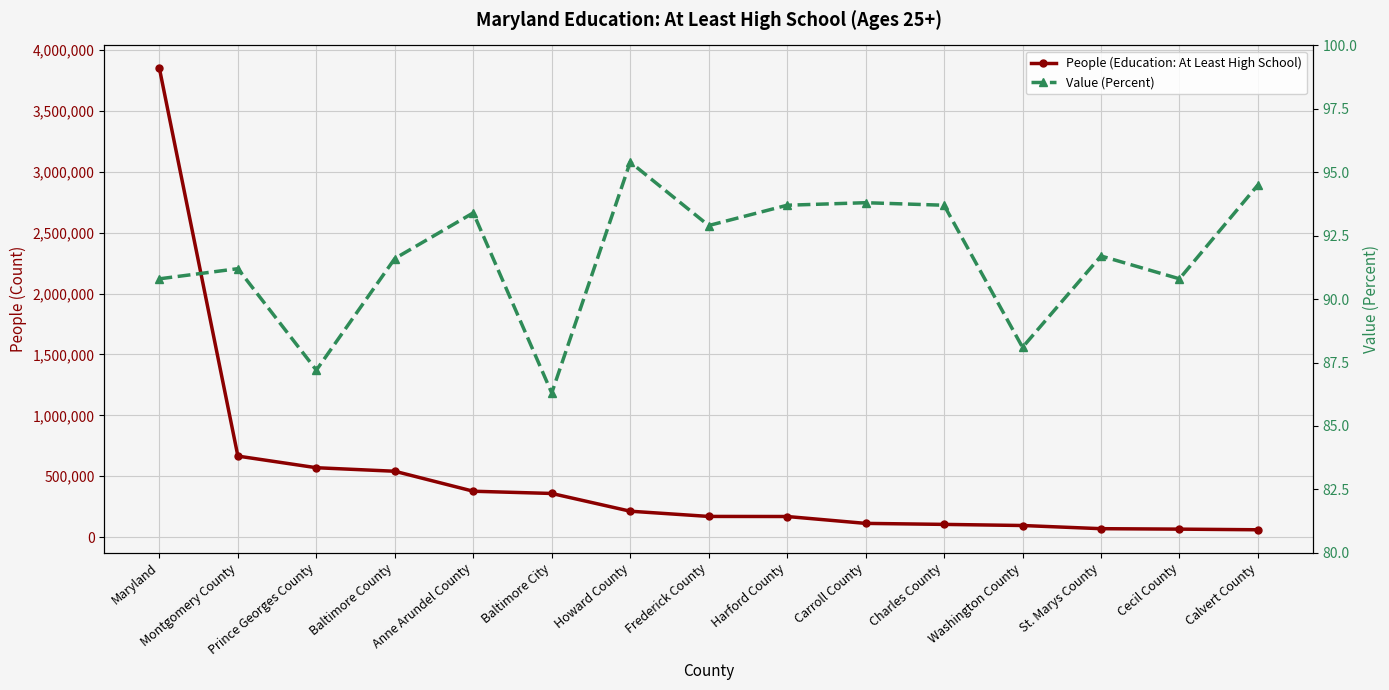

At Baltimore City, list the series in order from largest to smallest.

People (Education: At Least High School), Value (Percent)